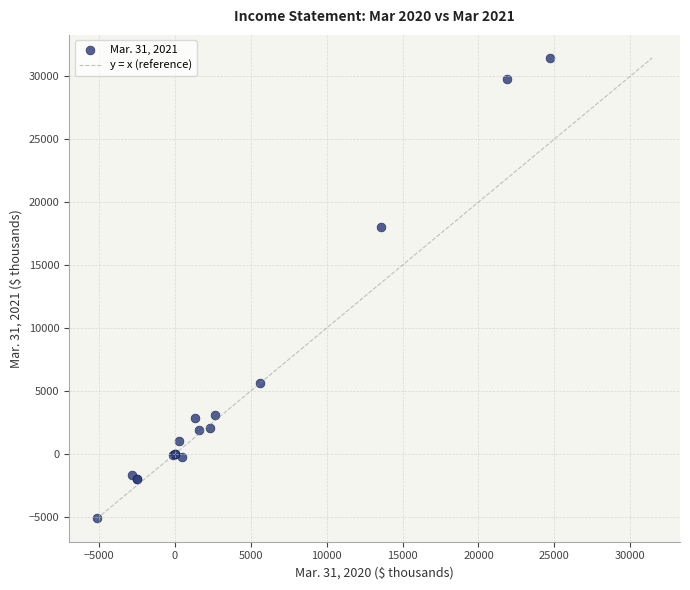

What Y value in the scatter plot is closest to 13178?

18060.0